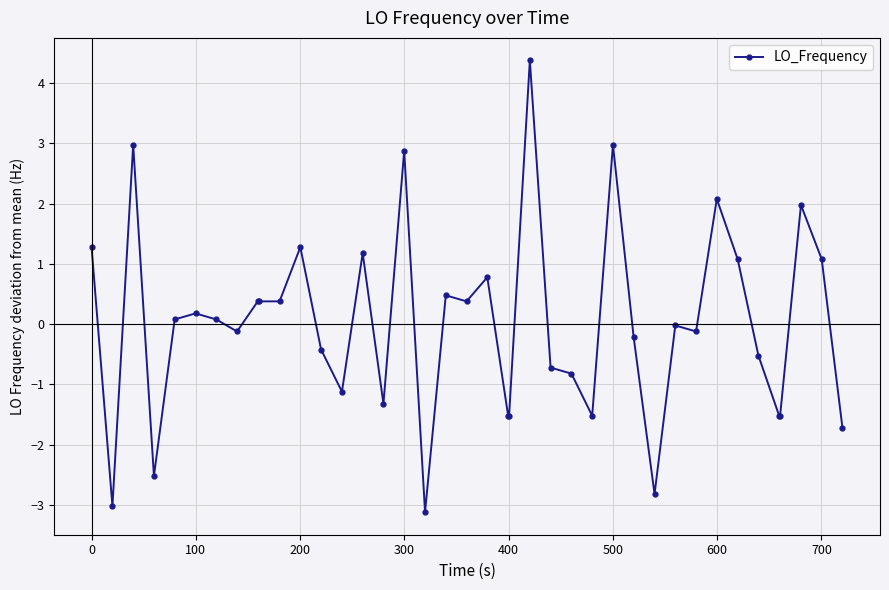

What is the maximum value shown in the chart?

4.4